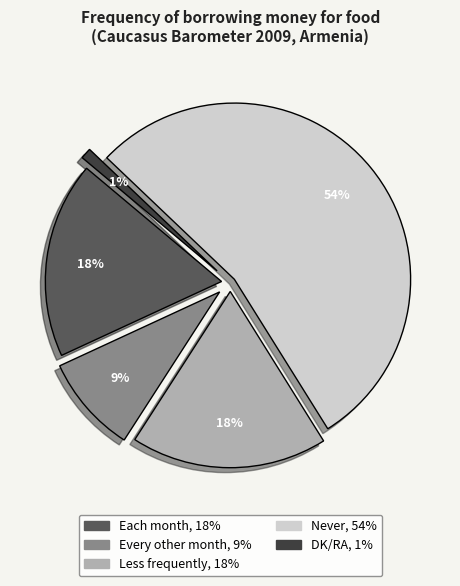

Which category has the biggest portion of the pie?

Never